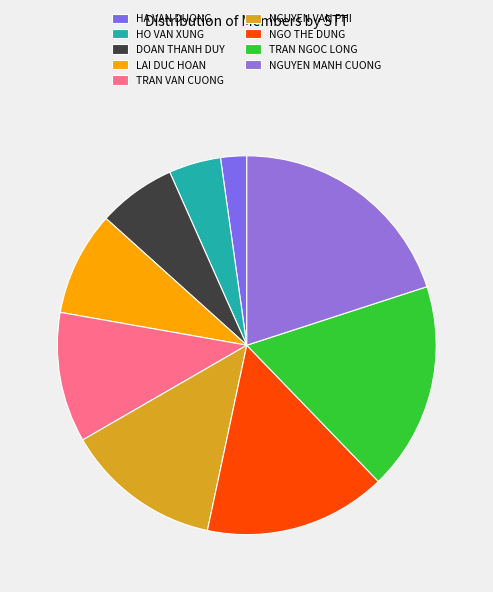

How many segments does this pie chart have?

9